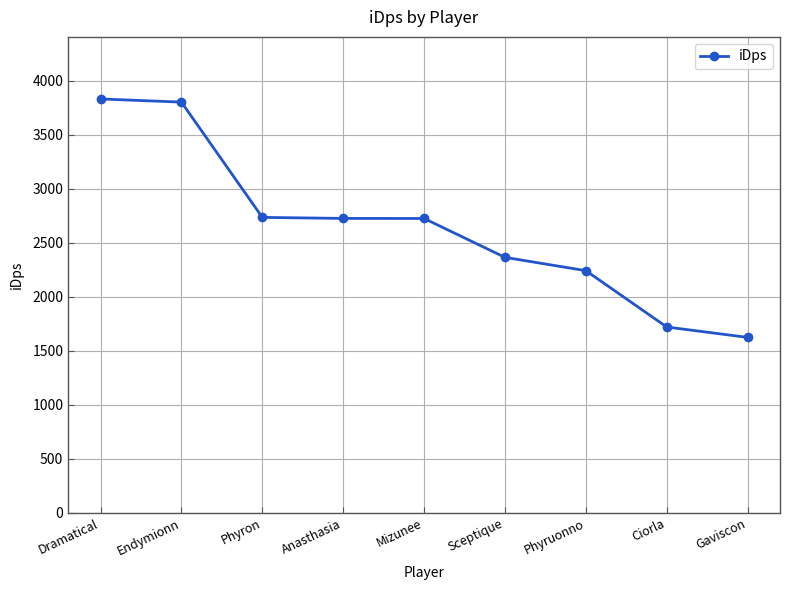

The chart shows a value of 6214.7 at Endymionn. True or false?

False